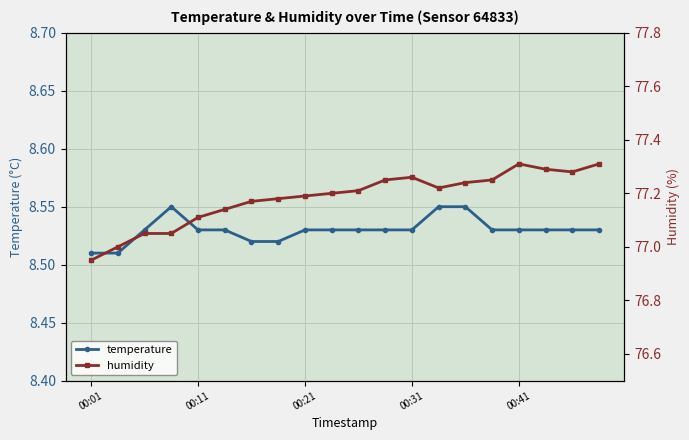

What are all the series names shown in the legend?

temperature, humidity